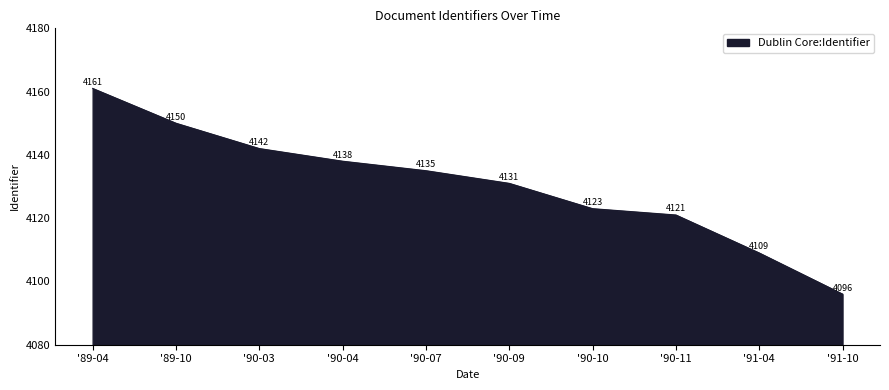

At which category does the chart reach its minimum across all series?

'91-10